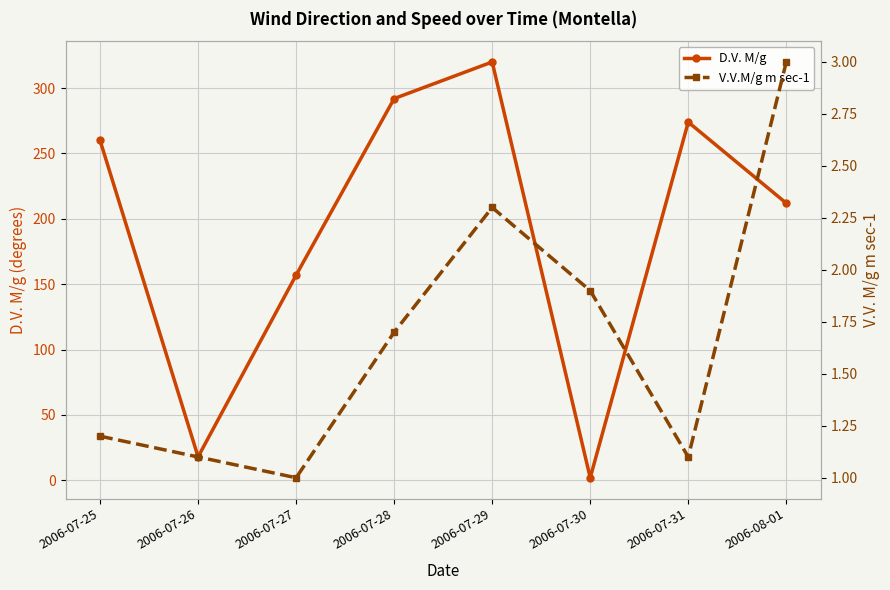

Reading left to right, extract all data points from this chart.

D.V. M/g: 2006-07-25=260.0	2006-07-26=18.0	2006-07-27=157.0	2006-07-28=292.0	2006-07-29=320.0	2006-07-30=2.0	2006-07-31=274.0	2006-08-01=212.0
V.V.M/g m sec-1: 2006-07-25=1.2	2006-07-26=1.1	2006-07-27=1.0	2006-07-28=1.7	2006-07-29=2.3	2006-07-30=1.9	2006-07-31=1.1	2006-08-01=3.0